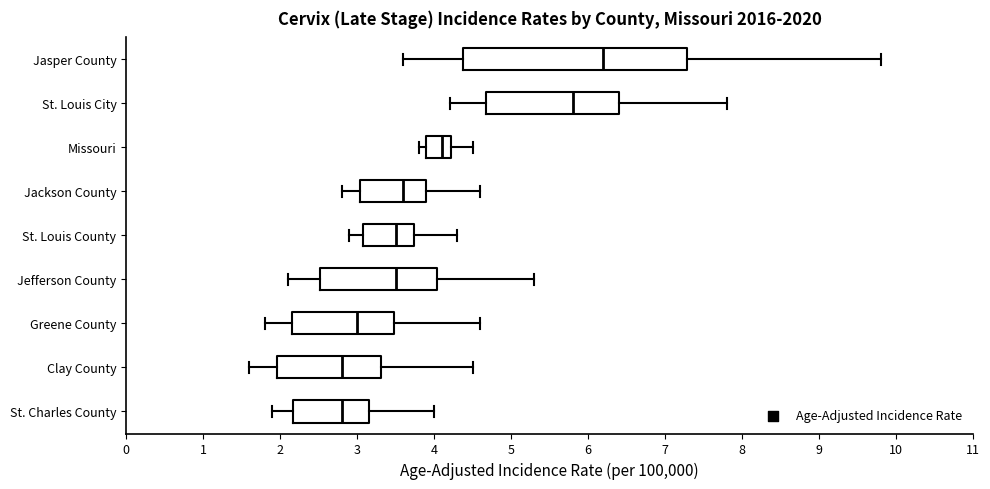

Reading bottom to top, transcribe this box plot: for each box, give where its median line is, the range the box spans, and where its two whiskers end, as read against the x-axis. The values are not printed on the chart, so give them approximately, as read against the axis.

St. Charles County: median 2.8, box 2.2 to 3.2, whiskers 1.9 to 4.0
Clay County: median 2.8, box 2.0 to 3.3, whiskers 1.6 to 4.5
Greene County: median 3.0, box 2.2 to 3.5, whiskers 1.8 to 4.6
Jefferson County: median 3.5, box 2.5 to 4.0, whiskers 2.1 to 5.3
St. Louis County: median 3.5, box 3.1 to 3.7, whiskers 2.9 to 4.3
Jackson County: median 3.6, box 3.0 to 3.9, whiskers 2.8 to 4.6
Missouri: median 4.1, box 3.9 to 4.2, whiskers 3.8 to 4.5
St. Louis City: median 5.8, box 4.7 to 6.4, whiskers 4.2 to 7.8
Jasper County: median 6.2, box 4.4 to 7.3, whiskers 3.6 to 9.8